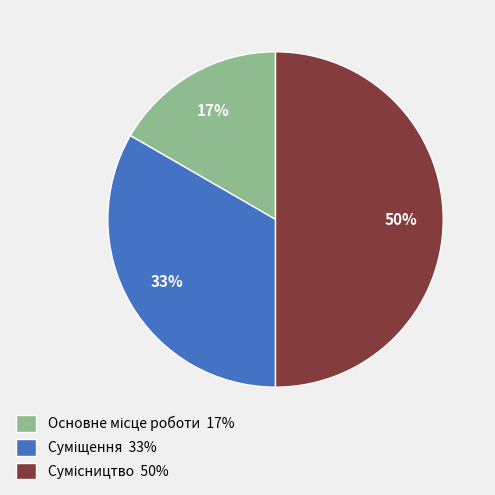

To the nearest percent, what is the average slice percentage?

33%